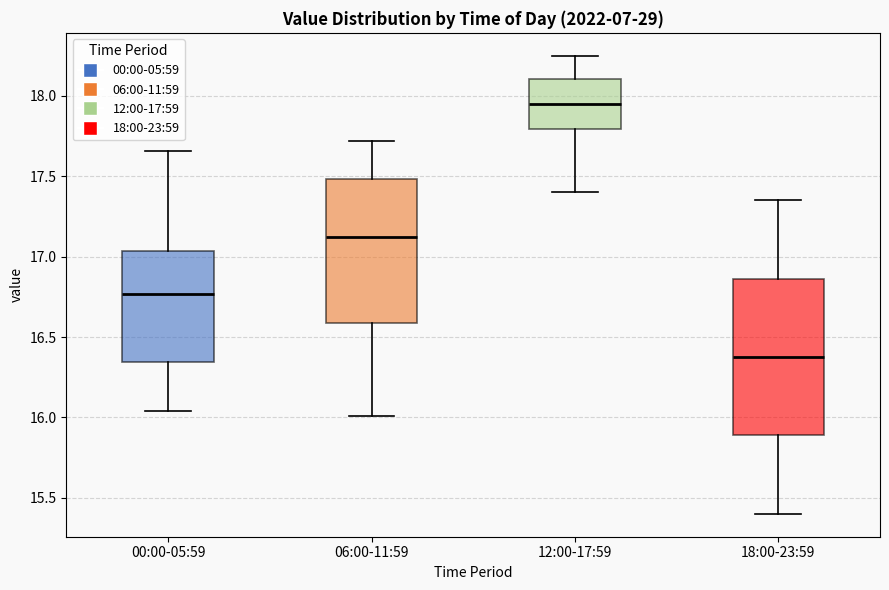

Reading left to right, transcribe this box plot: for each box, give where its median line is, the range the box spans, and where its two whiskers end, as read against the y-axis. The values are not printed on the chart, so give them approximately, as read against the axis.

00:00-05:59: median 16.75, box 16.35 to 17.05, whiskers 16.05 to 17.65
06:00-11:59: median 17.15, box 16.60 to 17.50, whiskers 16.00 to 17.70
12:00-17:59: median 17.95, box 17.80 to 18.10, whiskers 17.40 to 18.25
18:00-23:59: median 16.40, box 15.90 to 16.85, whiskers 15.40 to 17.35